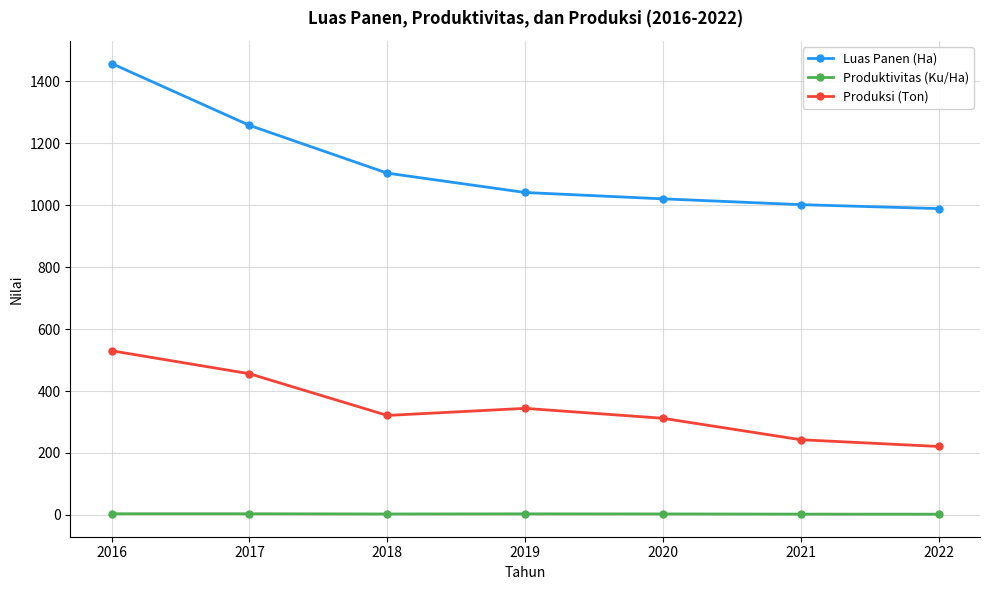

At which label is Produksi (Ton) closest to 375?

2019